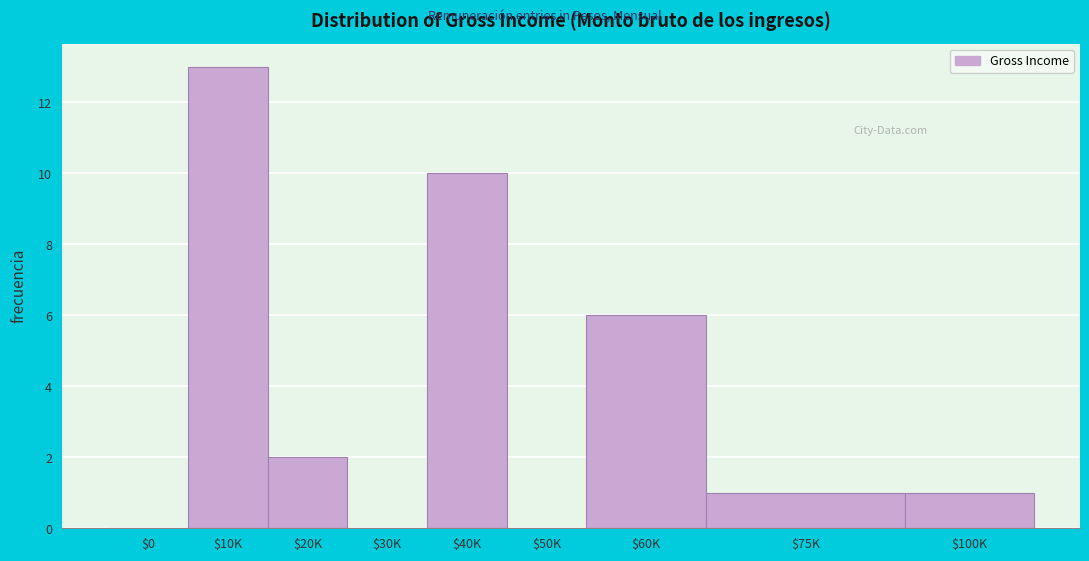

Which category has the highest value across all series?

$10K